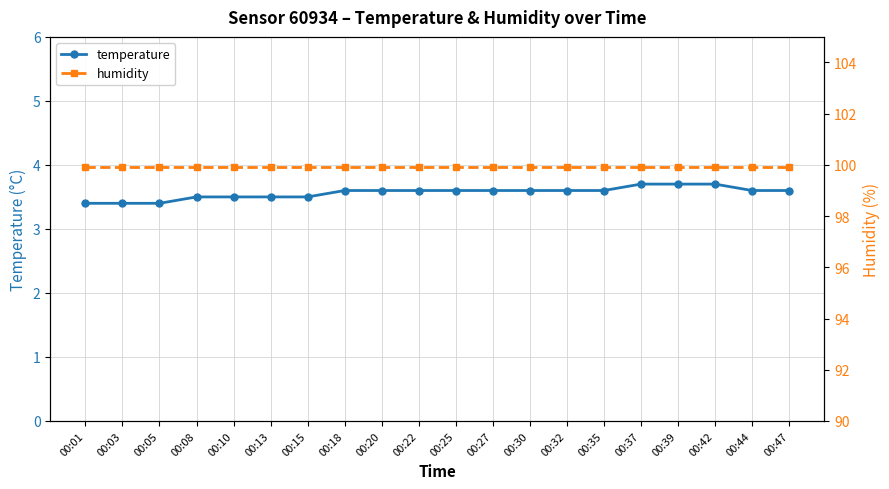

What is the total value across all series at 00:01?

103.3